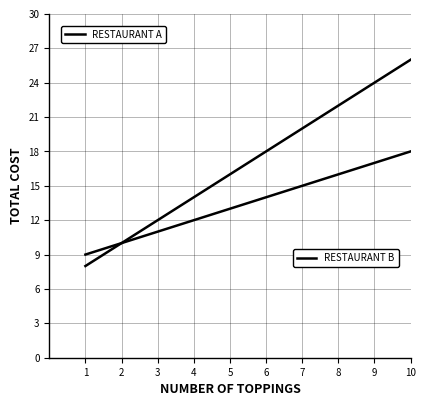

Does the chart display data point markers on the line(s)?

No